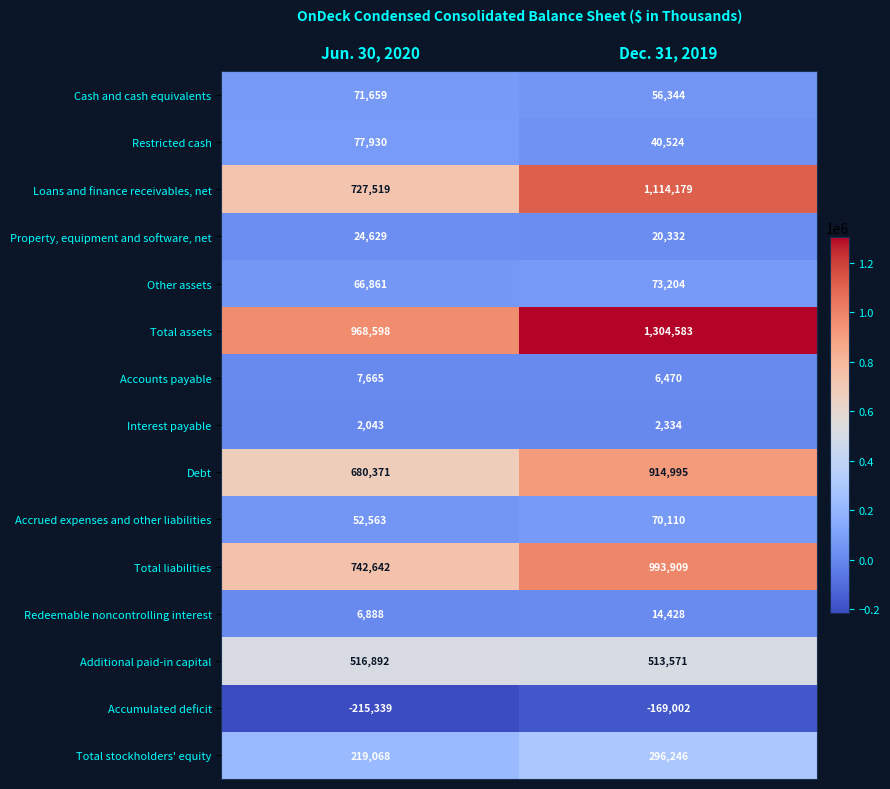

At which category is the sum across all series the highest?

Dec. 31, 2019